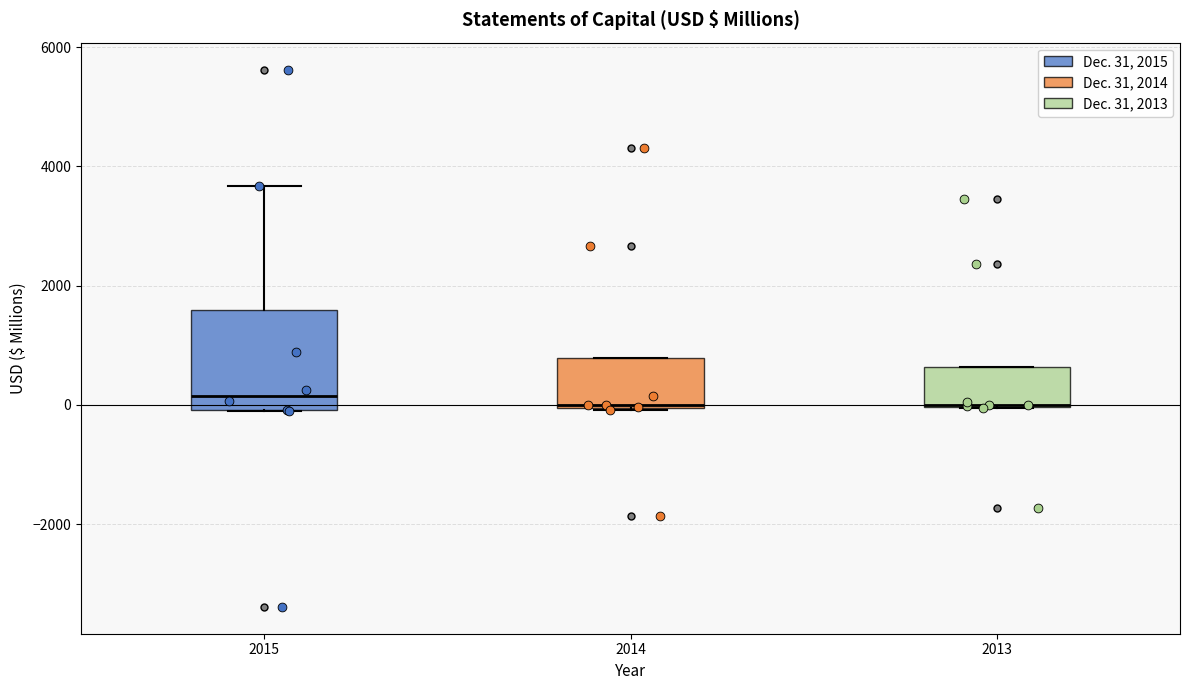

Where is the upper edge of the box at x = 2013 on the y-axis? The values are not printed on the chart, so give them approximately, as read against the axis.

600